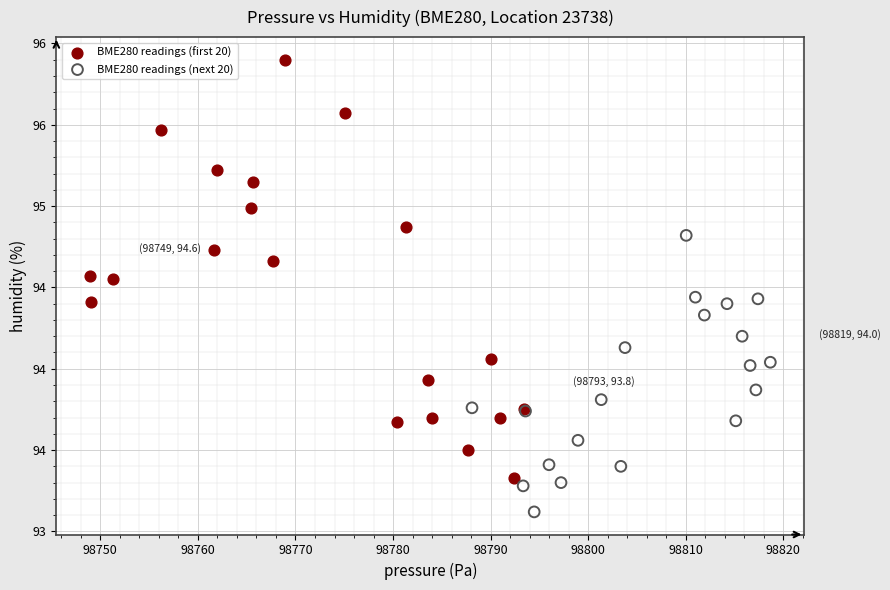

Which series contains the highest Y value?

BME280 readings (first 20)